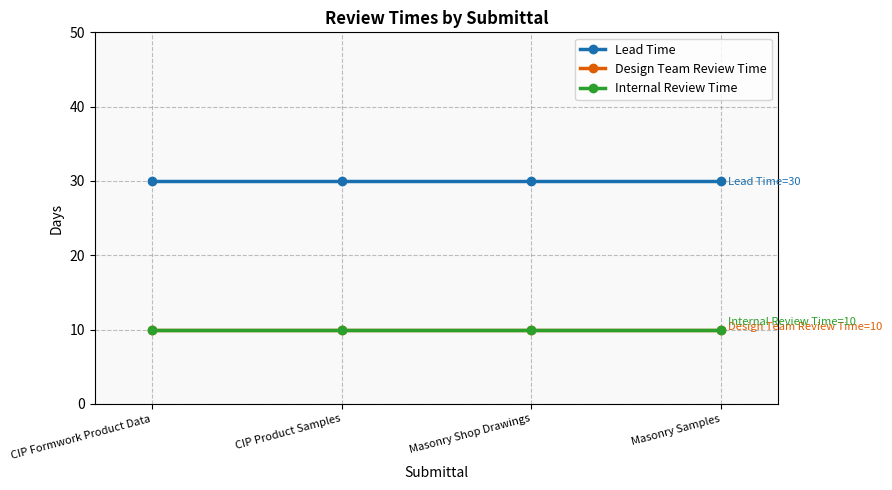

Which series changed the most between CIP Formwork Product Data and CIP Product Samples?

Lead Time